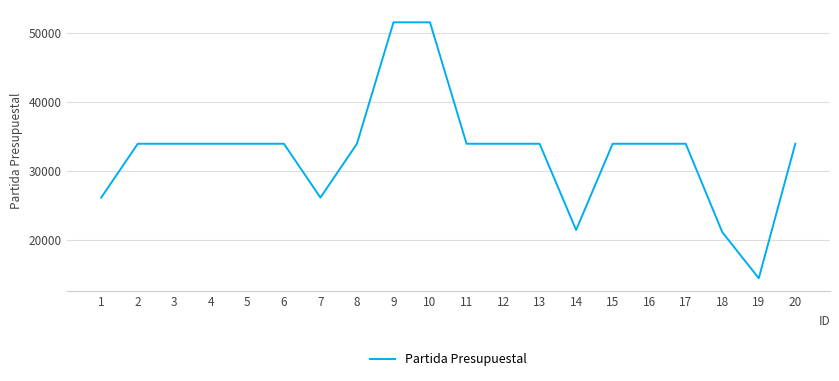

What is the greatest value displayed?

51501